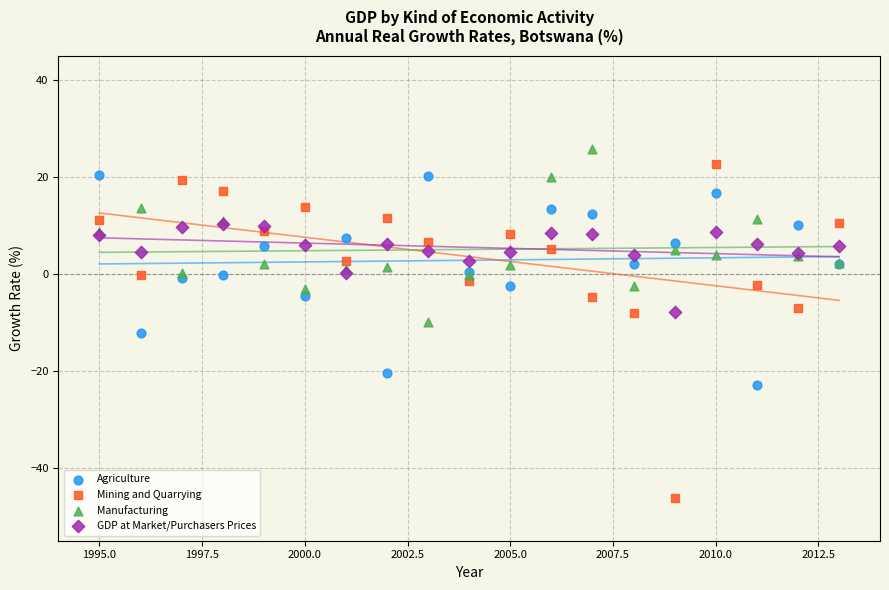

Which series contains the lowest Y value?

Mining and Quarrying